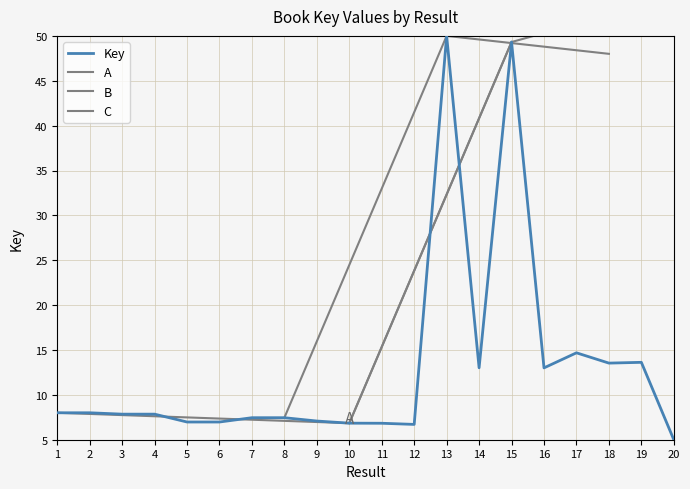

Which category has the lowest value in the Key series?

20